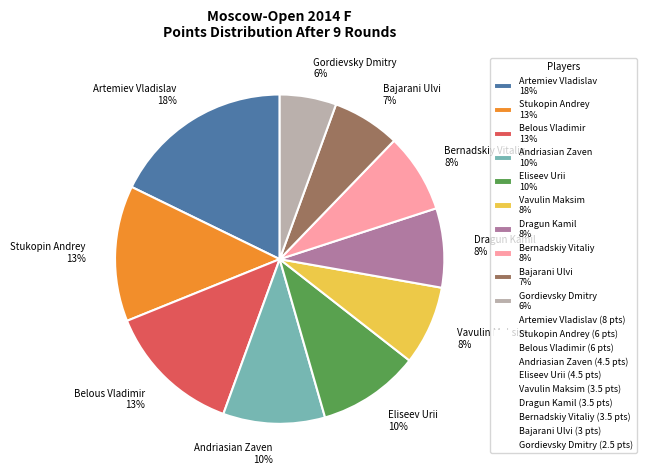

The Gordievsky Dmitry 6% slice represents 1% of the pie. True or false?

False